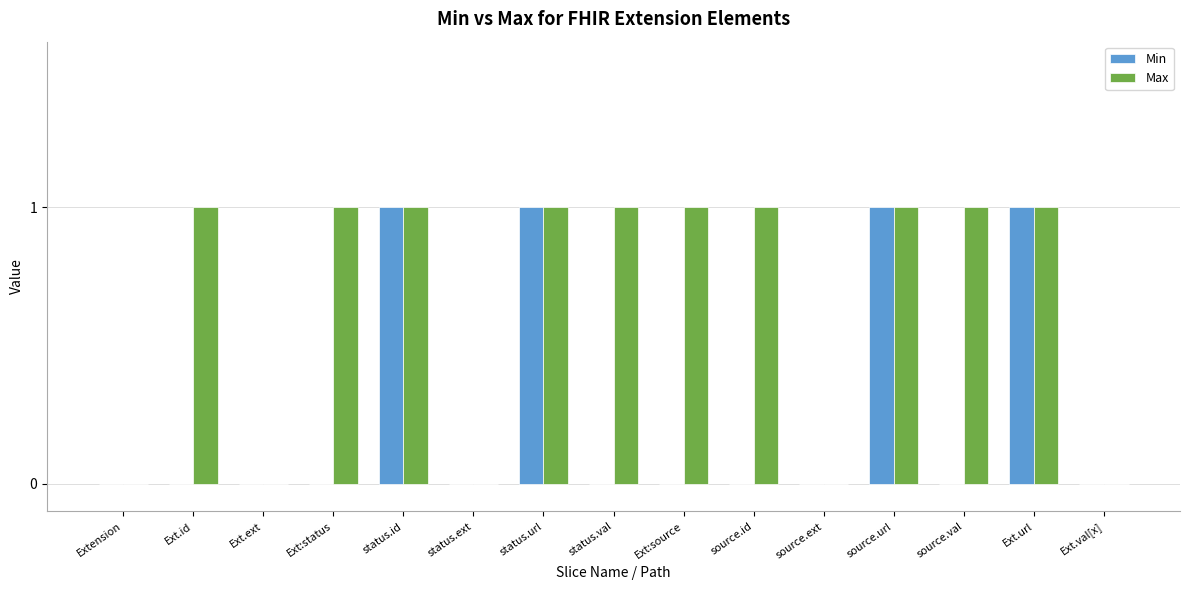

Reading left to right, list all the values displayed in this chart.

Min: Extension=0	Ext.id=0	Ext.ext=0	Ext:status=0	status.id=1	status.ext=0	status.url=1	status.val=0	Ext:source=0	source.id=0	source.ext=0	source.url=1	source.val=0	Ext.url=1	Ext.val[x]=0
Max: Extension=0	Ext.id=1	Ext.ext=0	Ext:status=1	status.id=1	status.ext=0	status.url=1	status.val=1	Ext:source=1	source.id=1	source.ext=0	source.url=1	source.val=1	Ext.url=1	Ext.val[x]=0